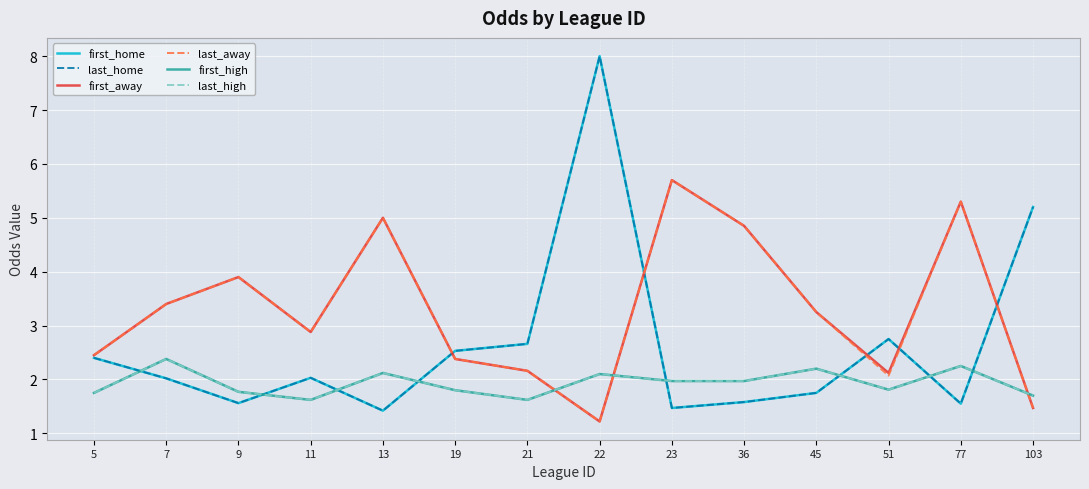

Does the chart display data point markers on the line(s)?

No